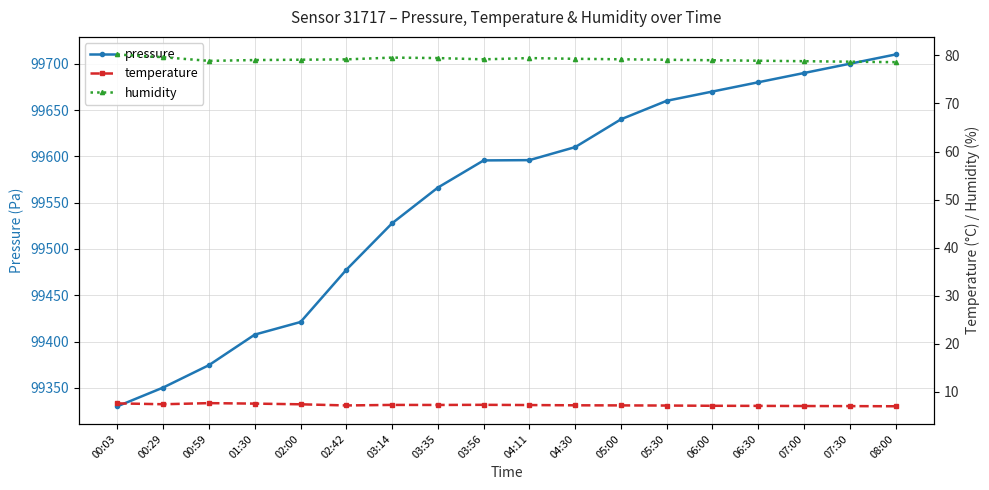

Which series has the largest total across all categories?

pressure